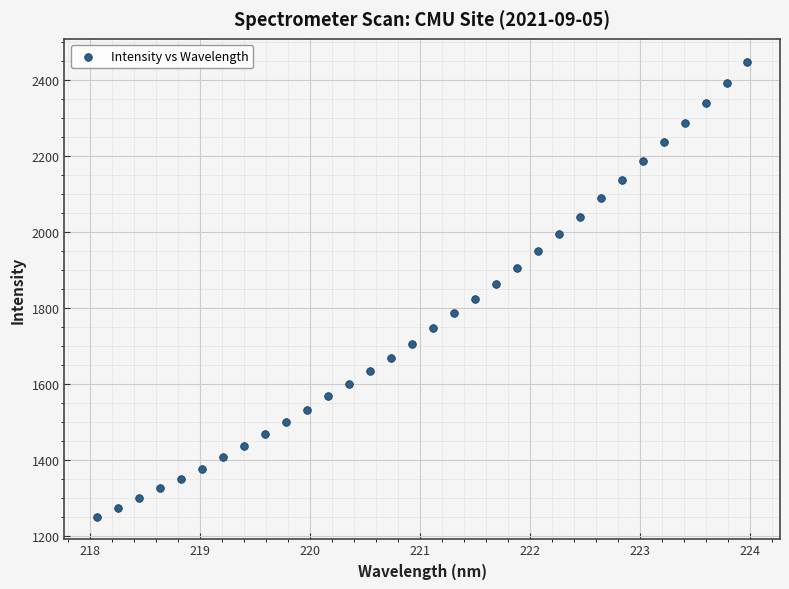

What is the range of Y values (max minus min)?

1197.3